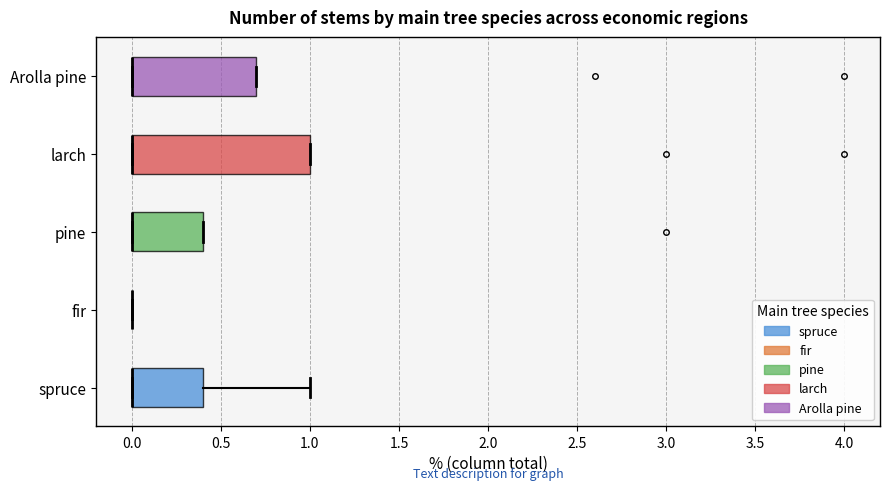

Reading bottom to top, transcribe this box plot: for each box, give where its median line is, the range the box spans, and where its two whiskers end, as read against the x-axis. The values are not printed on the chart, so give them approximately, as read against the axis.

spruce: median 0.0 (drawn on the box's left edge), box 0.0 to 0.4, whiskers 0.0 to 1.0
fir: box collapsed to a line at 0.0, whiskers 0.0 to 0.0
pine: median 0.0 (drawn on the box's left edge), box 0.0 to 0.4, whiskers 0.0 to 0.4
larch: median 0.0 (drawn on the box's left edge), box 0.0 to 1.0, whiskers 0.0 to 1.0
Arolla pine: median 0.0 (drawn on the box's left edge), box 0.0 to 0.7, whiskers 0.0 to 0.7